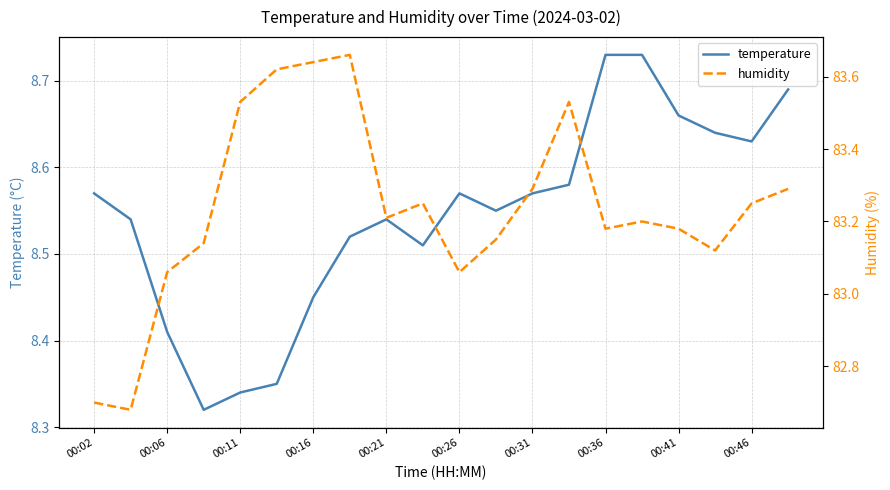

How many interior local peaks does the humidity series have?

4